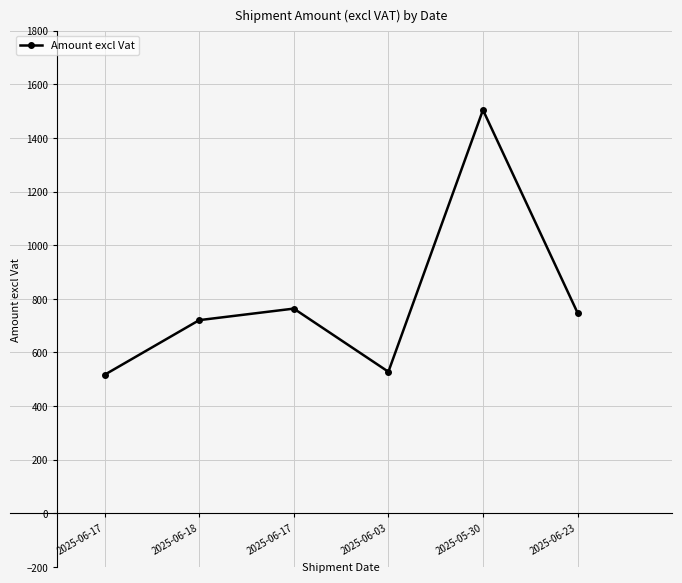

What is the sum of the values at 2025-06-18 and 2025-05-30?

2224.5